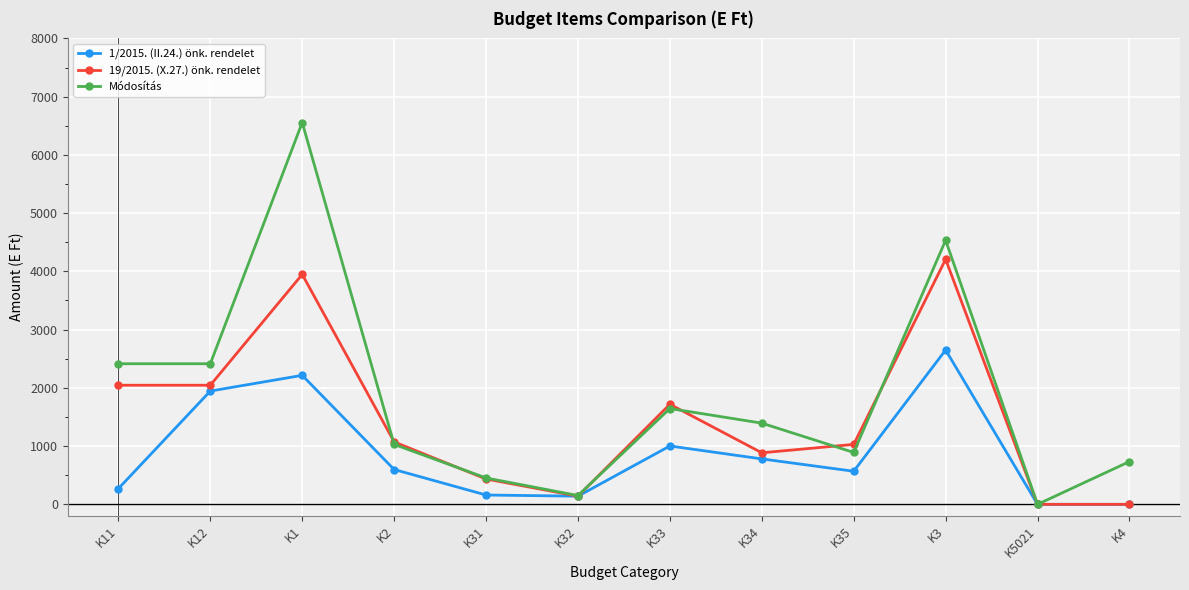

What is the difference between the maximum and minimum values in the Módosítás series?

6556